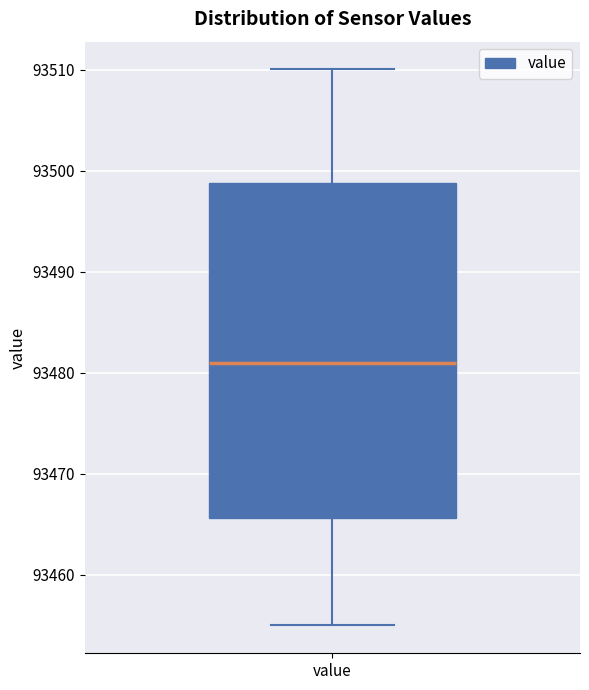

Where does the median line of the box for value sit on the y-axis? The values are not printed on the chart, so give them approximately, as read against the axis.

93481